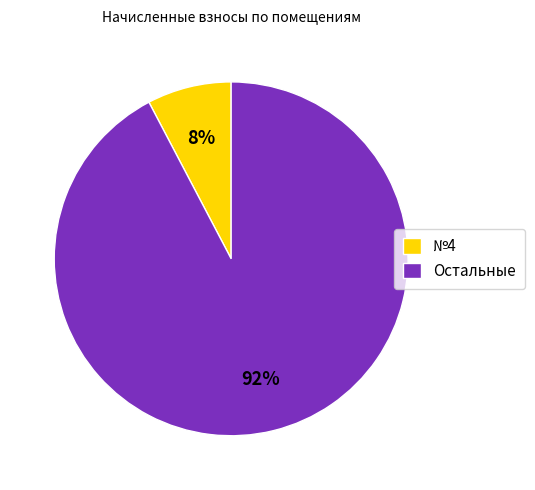

Is the sum of №4 and Остальные greater than half?

Yes